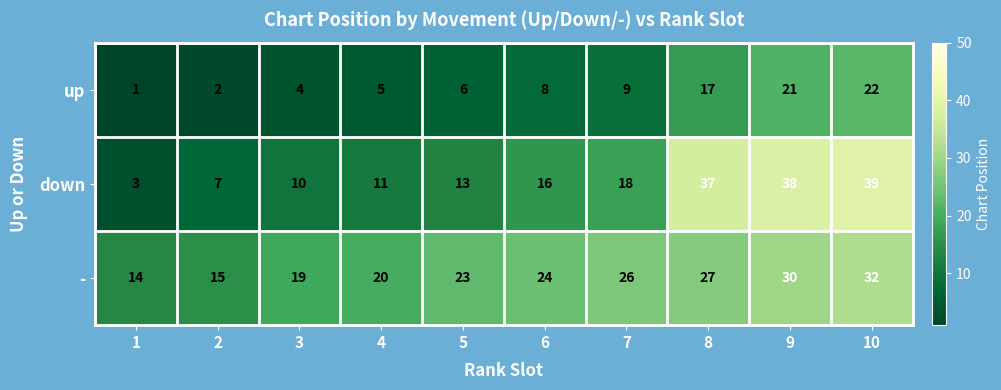

What is the minimum value shown in the chart?

1